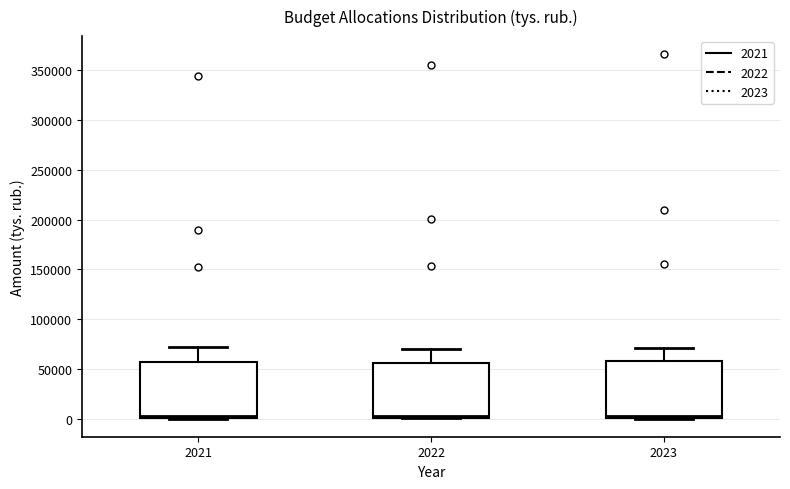

Reading left to right, read every box against the y-axis: the position of its median line, the range the box covers, and the ends of its whiskers. The values are not printed on the chart, so give them approximately, as read against the axis.

2021: median 5000, box 0 to 55000, whiskers 0 to 70000
2022: median 5000, box 0 to 55000, whiskers 0 to 70000
2023: median 0 (just above the box's lower edge), box 0 to 60000, whiskers 0 to 70000